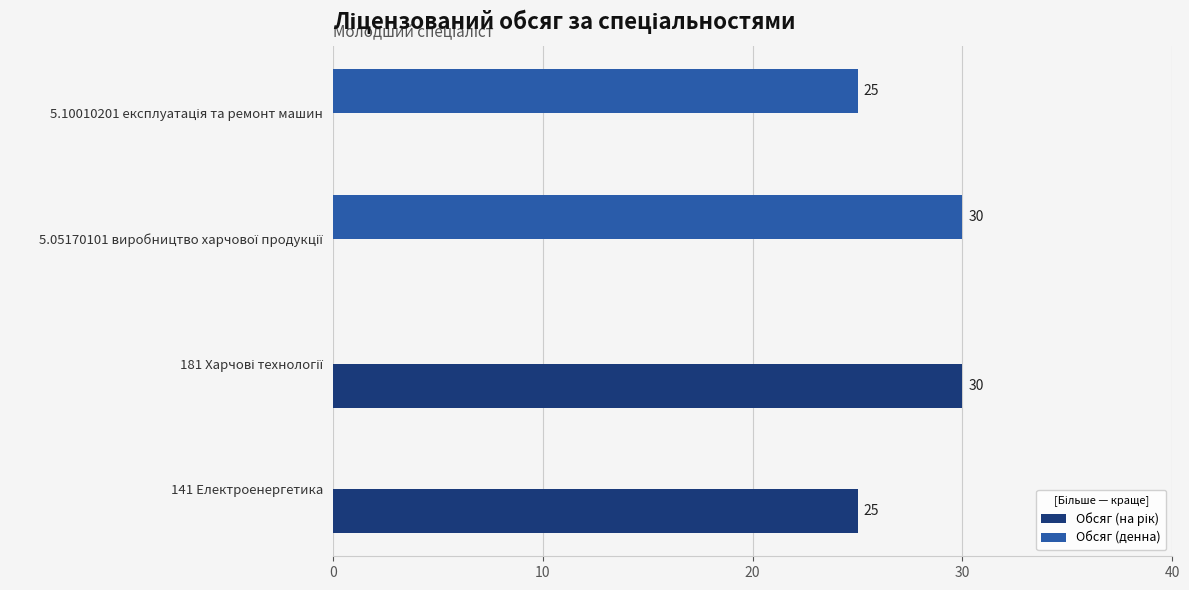

The value of Обсяг (денна) at 141 Електроенергетика is -15. True or false?

False